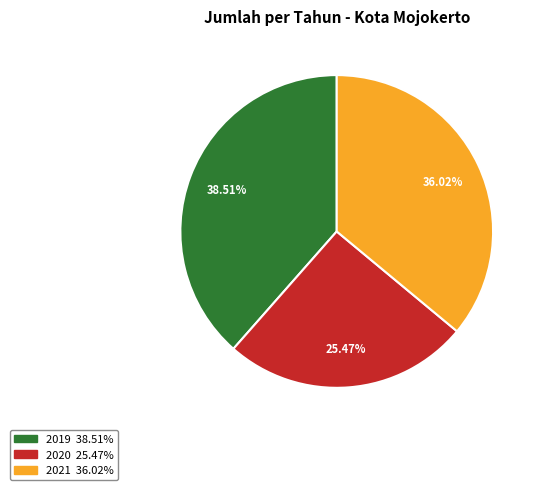

To the nearest percent, what portion does 2020 represent?

25%